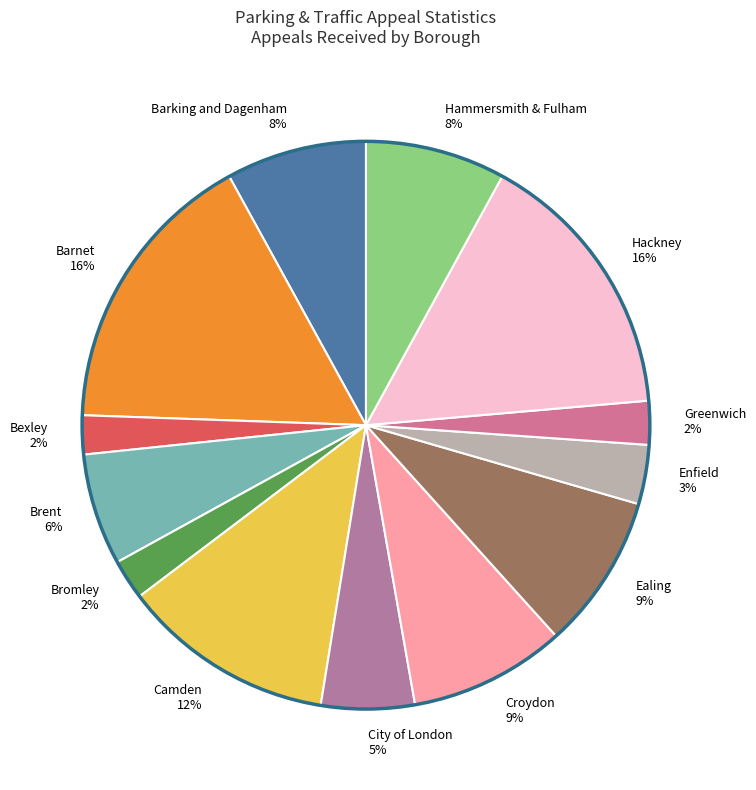

Does Camden 12% account for over 50% of the chart?

No